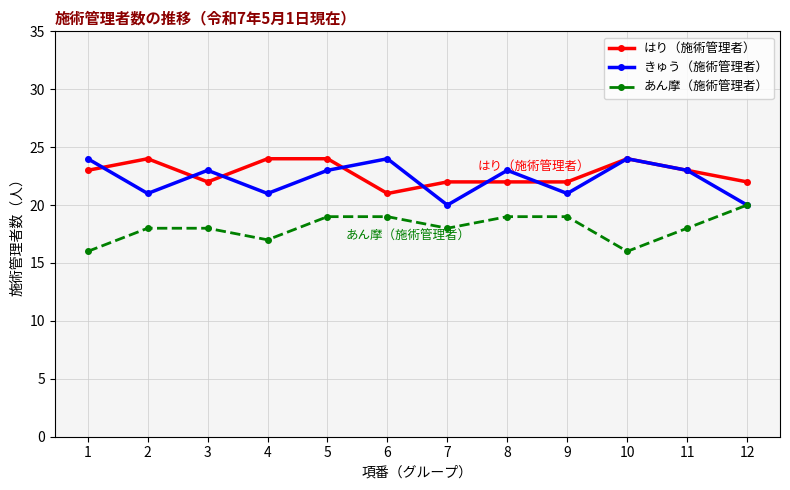

What is the minimum value for あん摩（施術管理者）?

16